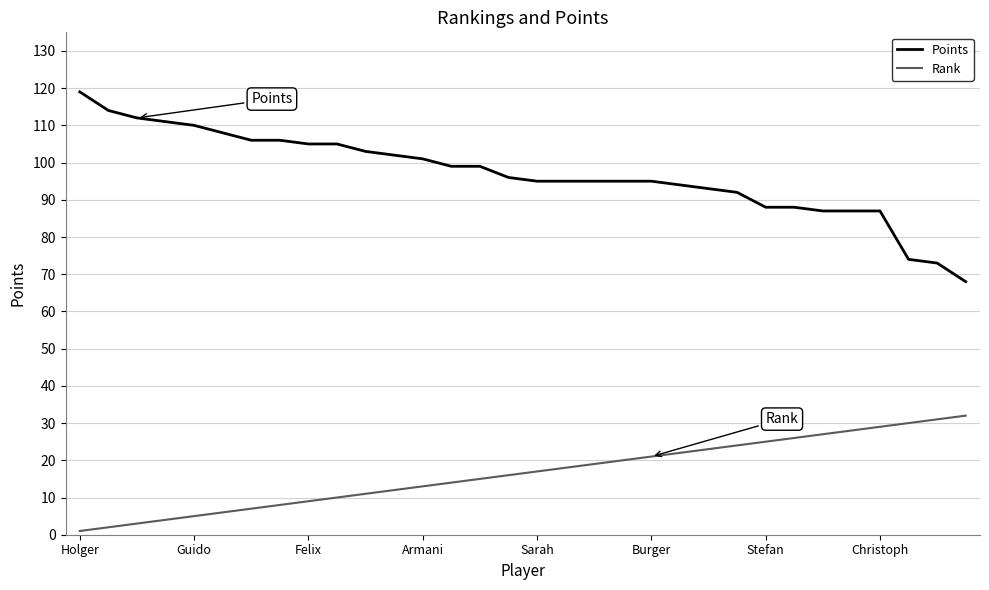

True or false: Points and Rank cross at least once.

False